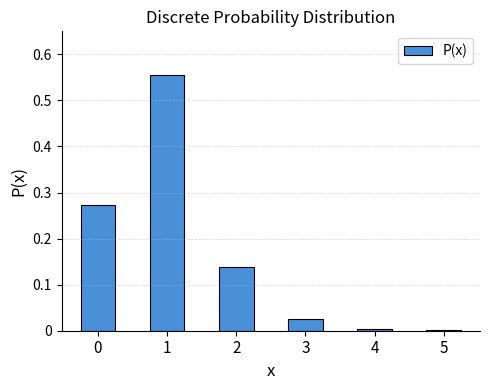

The value at 0 is 0.1. True or false?

False